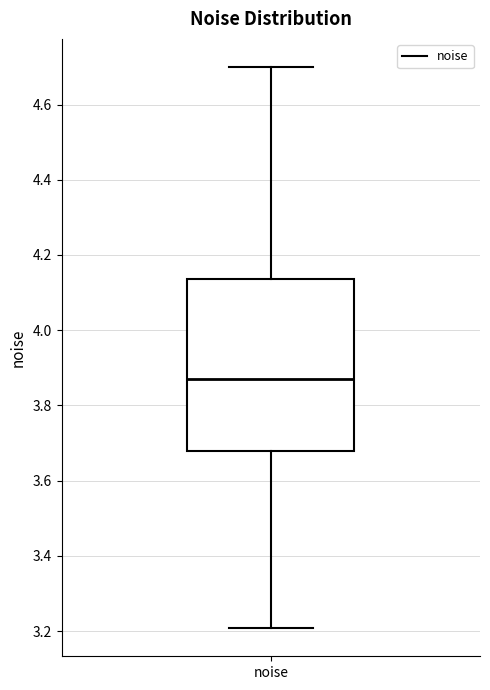

Read this box plot against the y-axis: the position of the median line, the range covered by the box, and the ends of both whiskers. The values are not printed on the chart, so give them approximately, as read against the axis.

median 3.86, box 3.68 to 4.14, whiskers 3.20 to 4.70